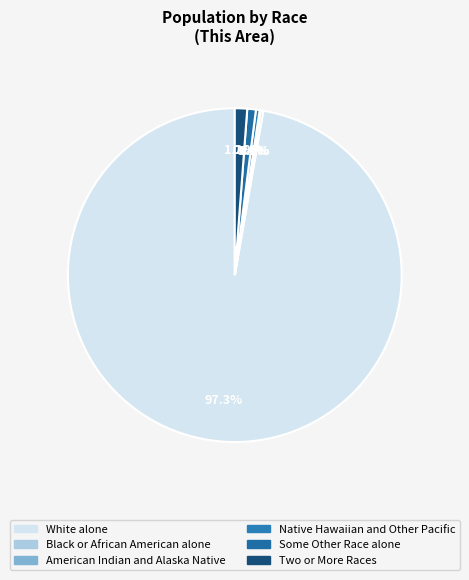

Do Black or African American alone and Some Other Race alone together represent more than half of the pie?

No